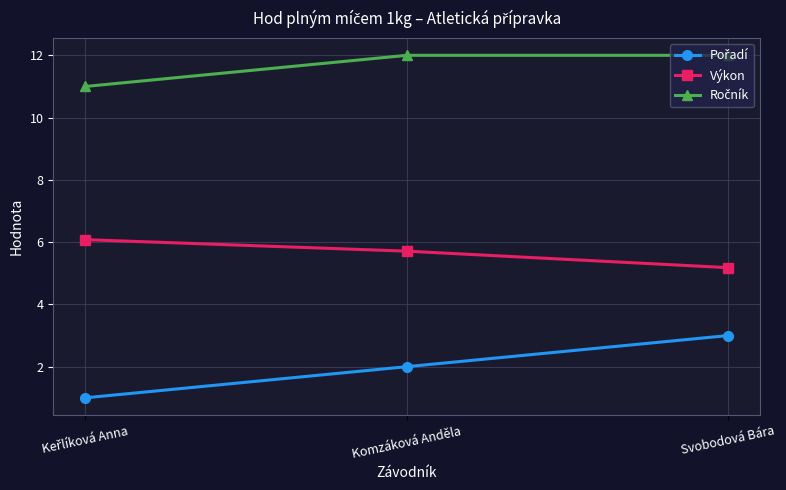

The Výkon series shows 7.8 at Komzáková Anděla. True or false?

False